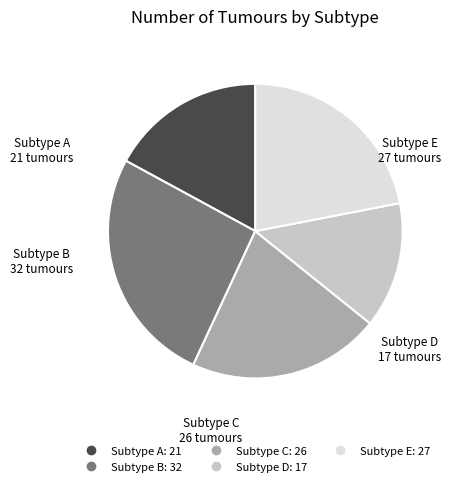

Does Subtype E account for over 50% of the chart?

No